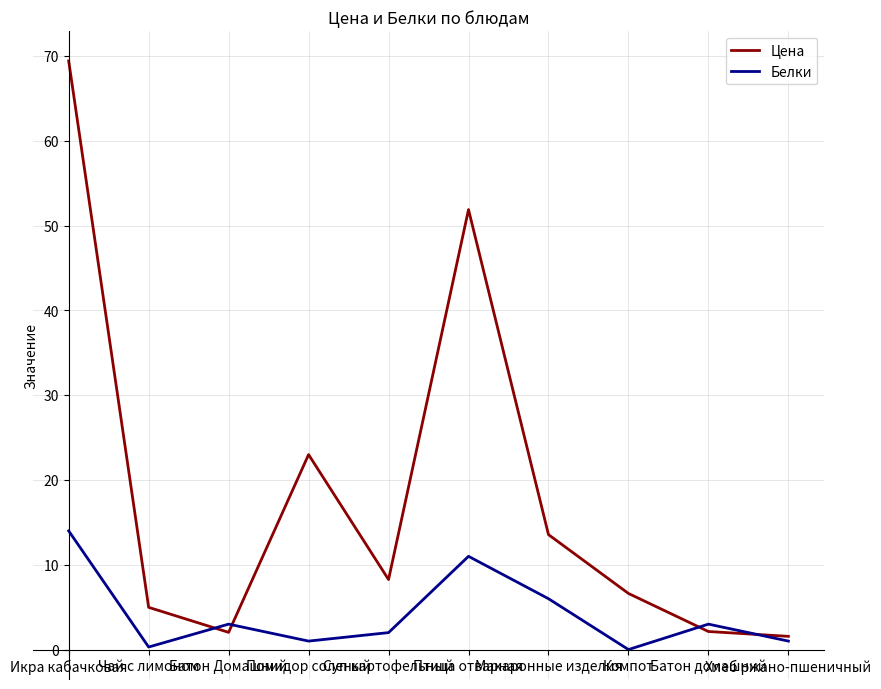

How many lines are shown in the chart?

2